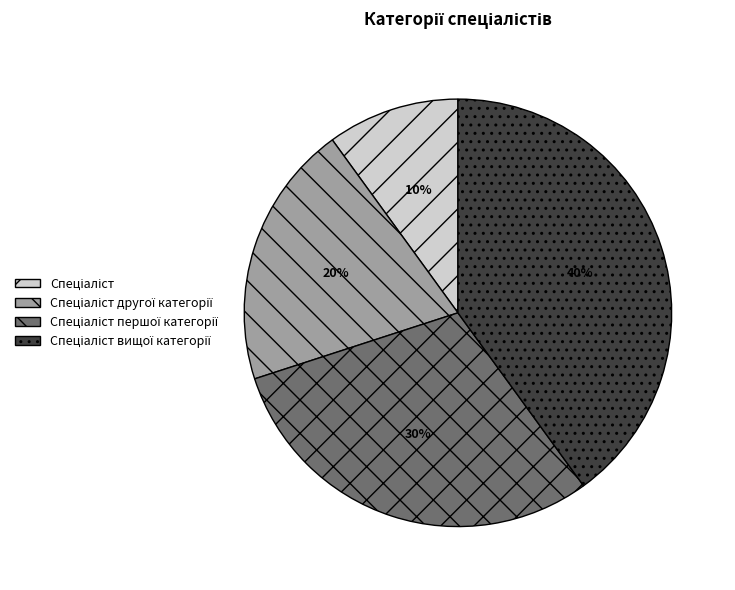

To the nearest percent, what is the average slice percentage?

25%